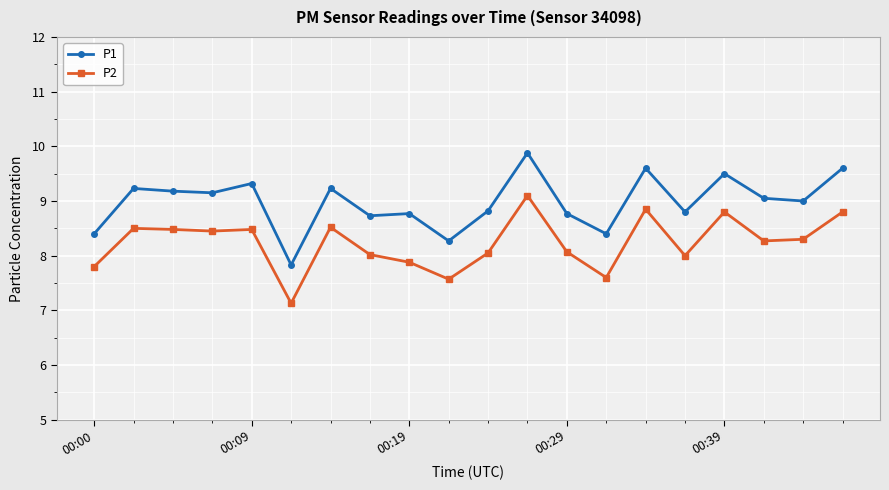

What is the value of the P2 point at the 8th from the left?

8.0